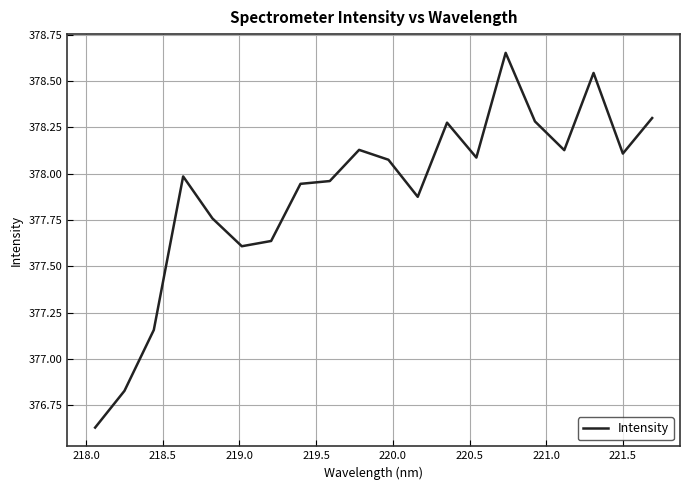

Does the chart have visible grid lines?

Yes